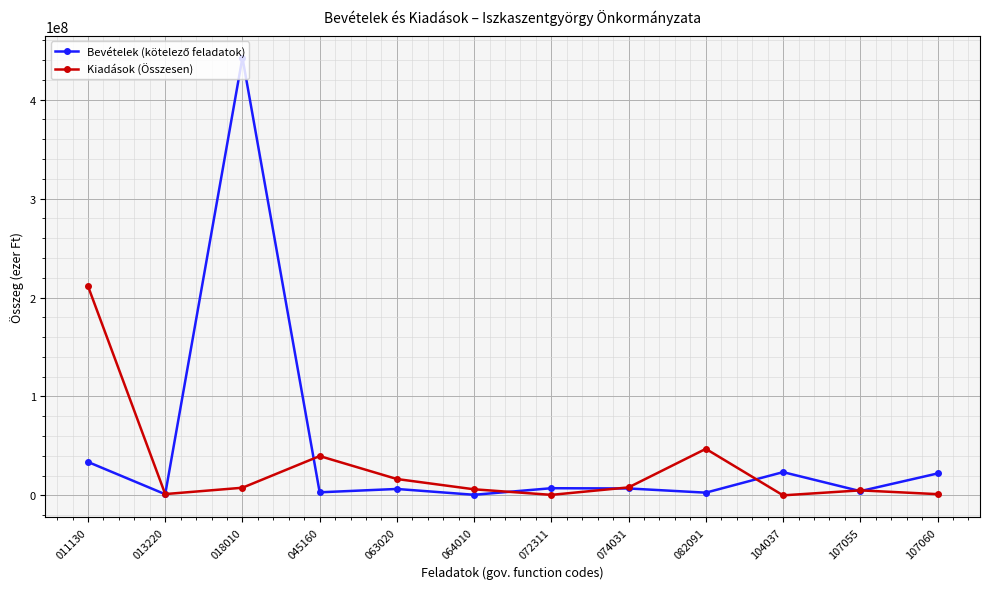

At which category does the chart reach its peak across all series?

018010